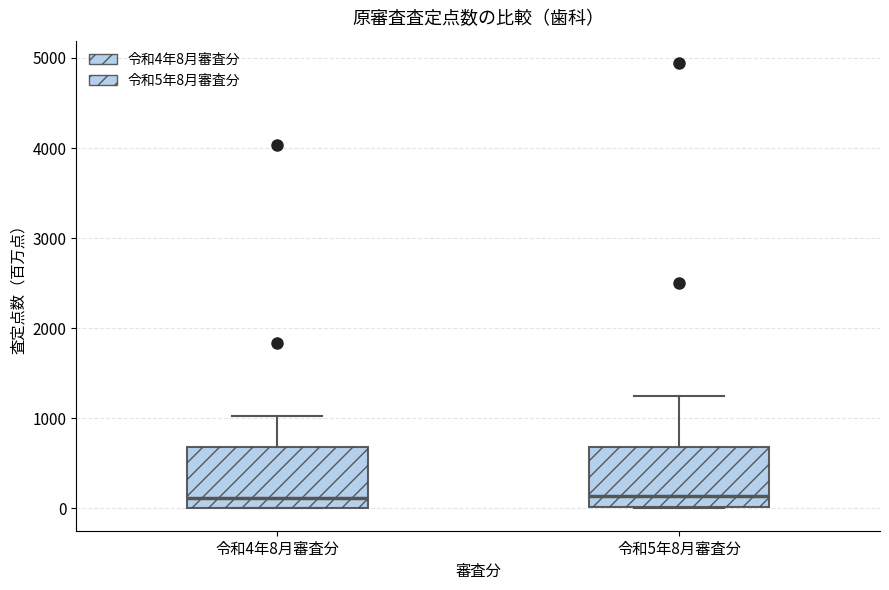

Where does the median line of the box for 令和5年8月審査分 sit on the y-axis? The values are not printed on the chart, so give them approximately, as read against the axis.

100